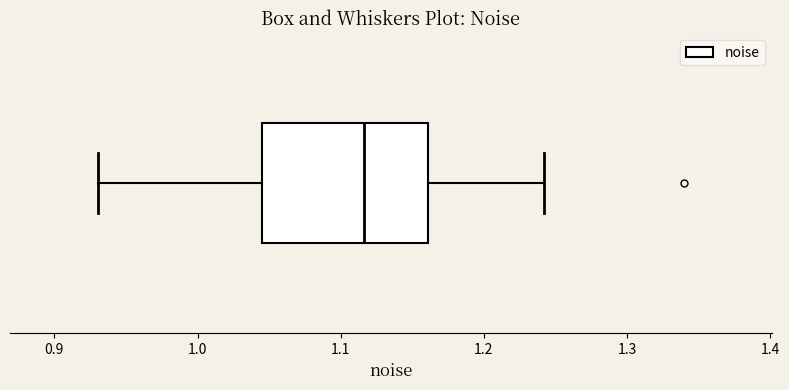

Where does the right whisker of the box end on the x-axis? The values are not printed on the chart, so give them approximately, as read against the axis.

1.24